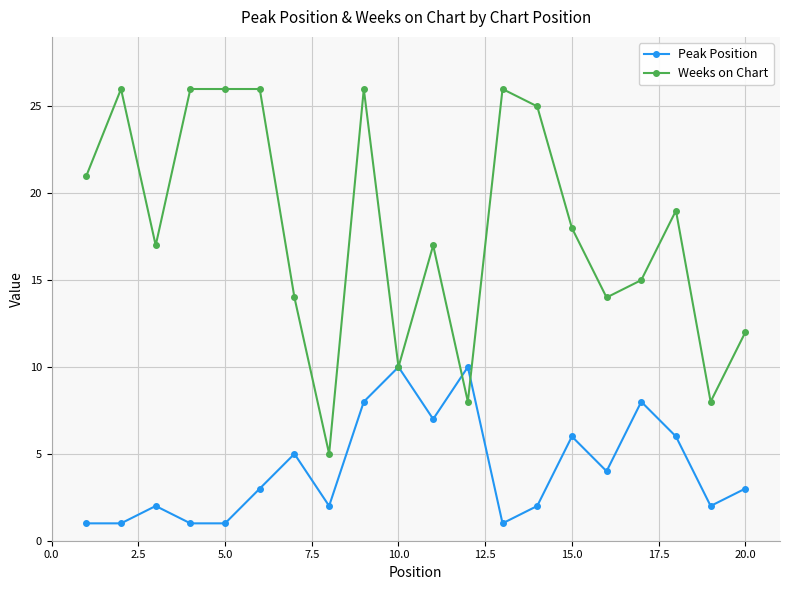

What is the value of the Peak Position point at the 13th from the left?

1